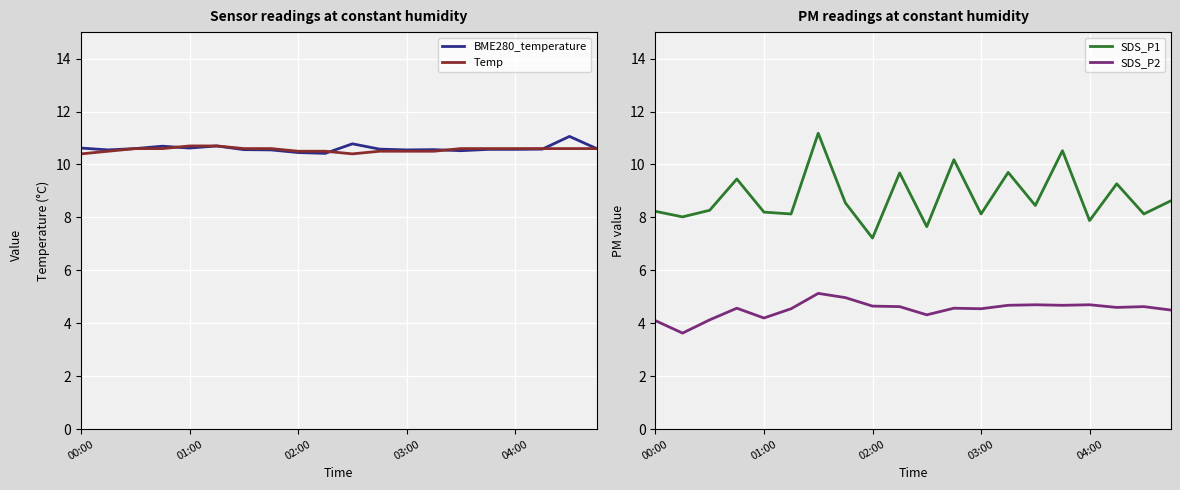

True or false: SDS_P2 and BME280_temperature intersect in this chart.

False